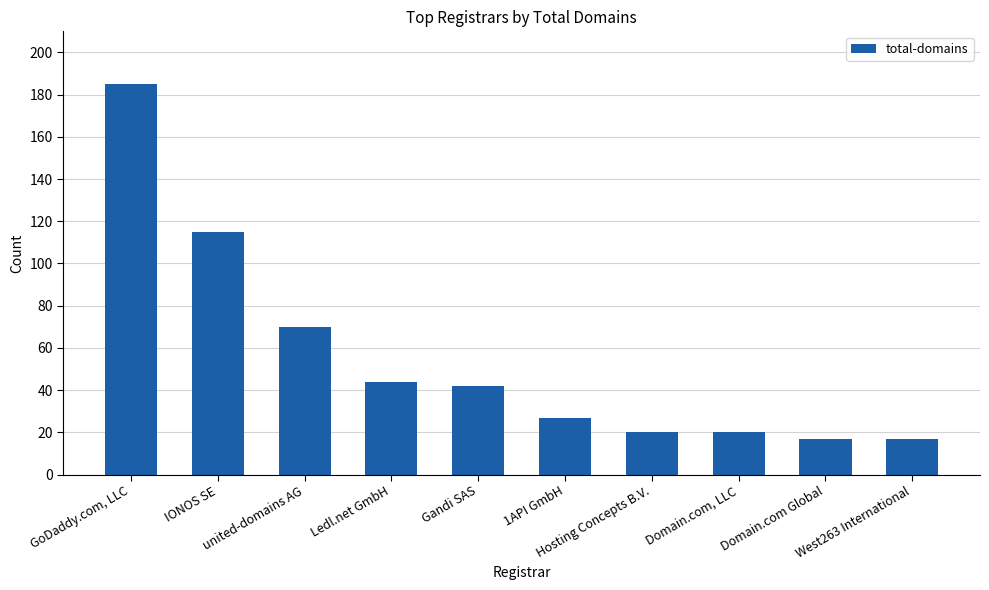

At which category does the chart reach its peak across all series?

GoDaddy.com, LLC